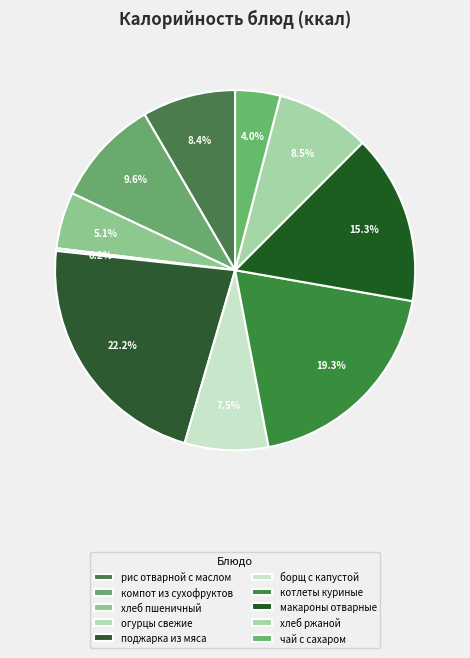

True or false: компот из сухофруктов accounts for 10% of the total.

True